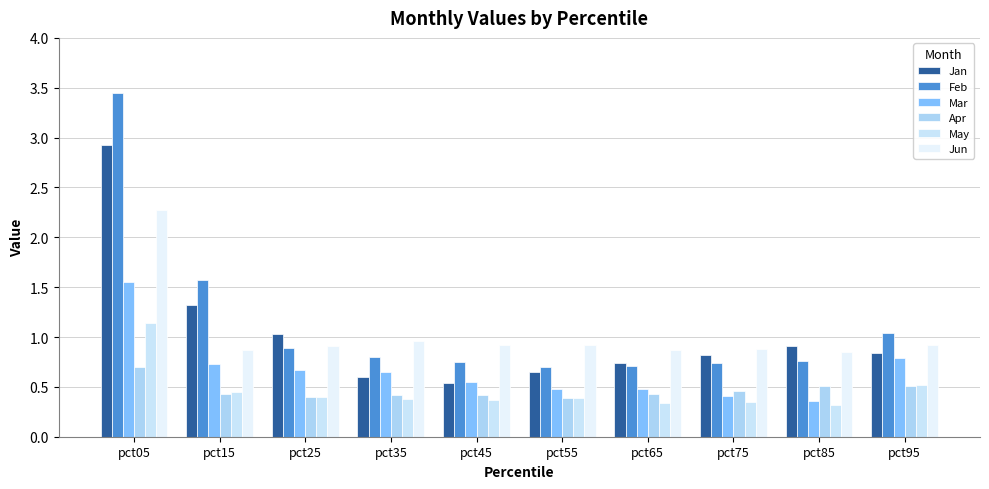

Which has a higher value, pct75 or pct35?

pct75